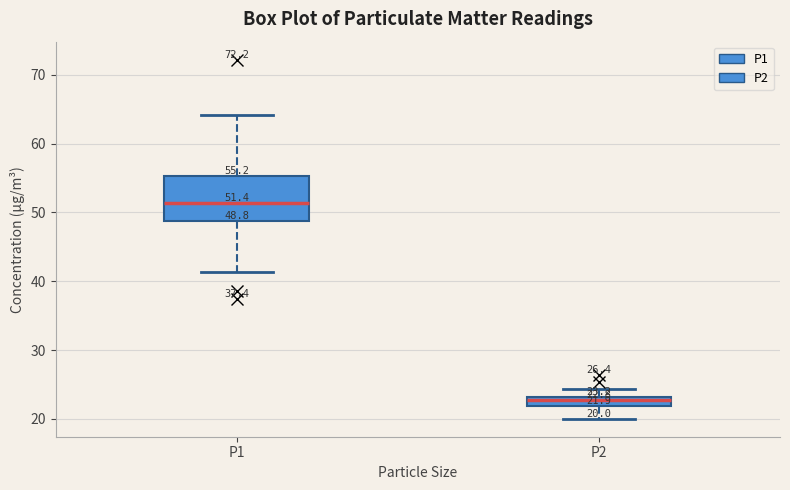

Comparing the boxes themselves (not the whiskers), which one is the tallest?

P1